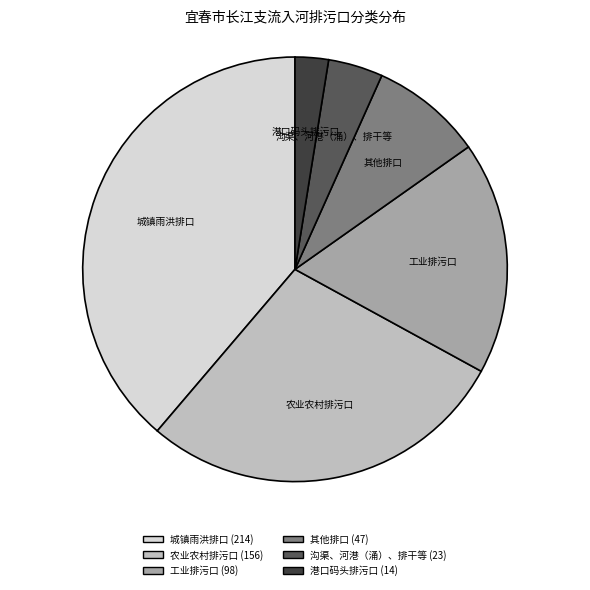

Rank the categories by value from lowest to highest.

港口码头排污口, 沟渠、河港（涌）、排干等, 其他排口, 工业排污口, 农业农村排污口, 城镇雨洪排口